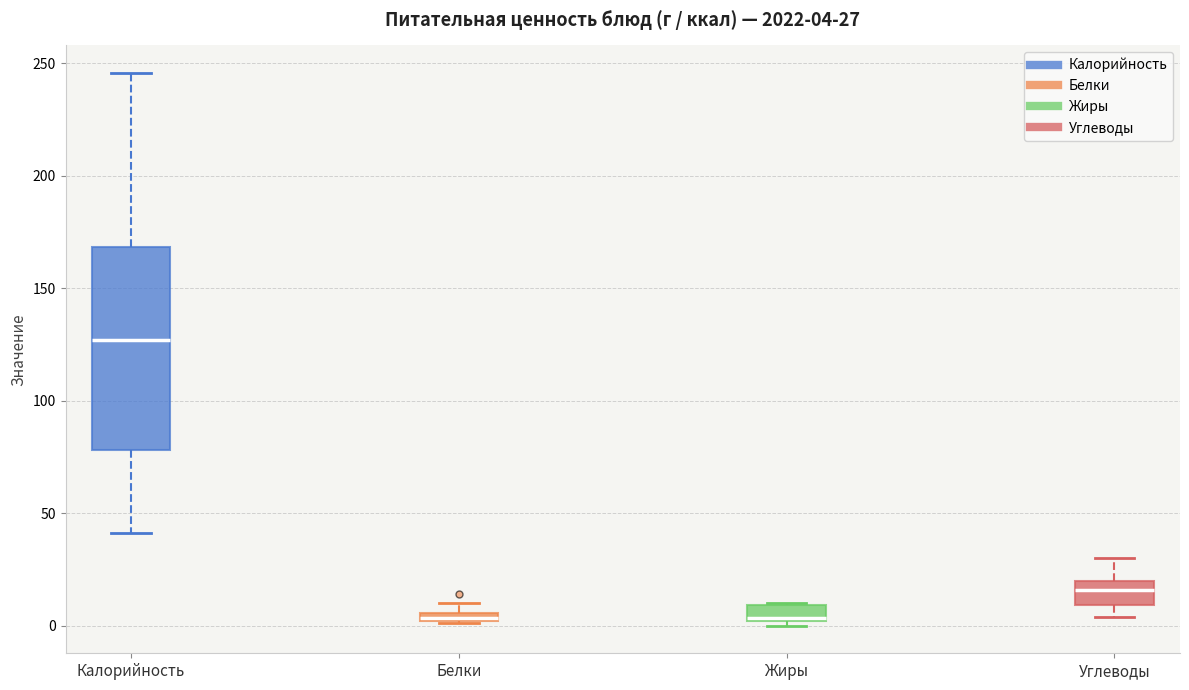

Comparing the boxes themselves (not the whiskers), which one is the tallest?

Калорийность